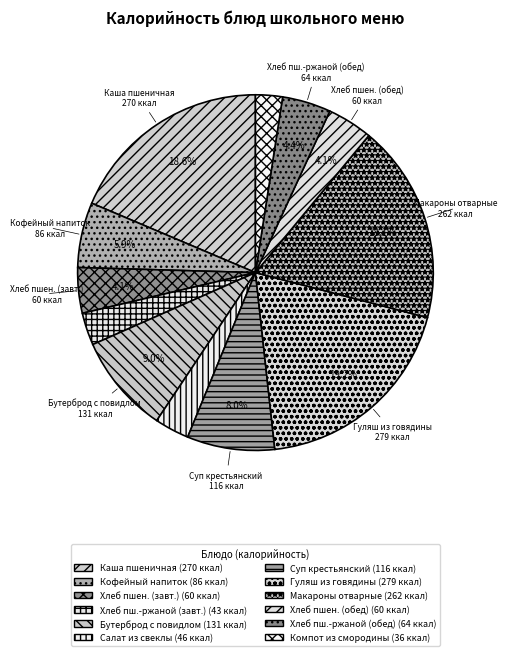

Count the number of slices in the pie.

12